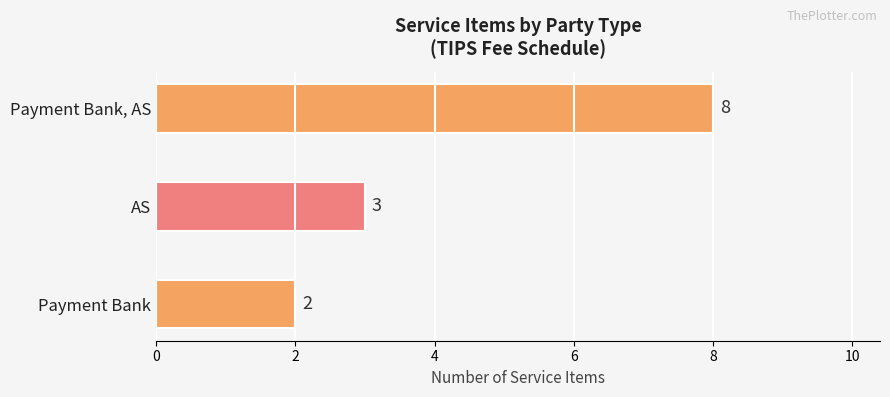

Rank the categories by value from highest to lowest.

Payment Bank, AS, AS, Payment Bank